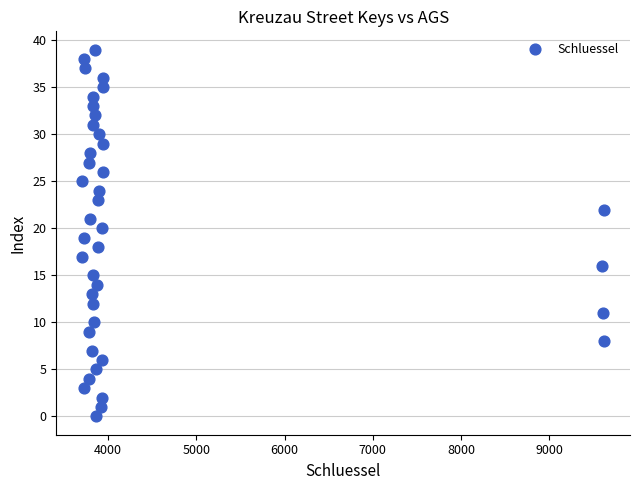

What is the range of X values (max minus min)?

5910